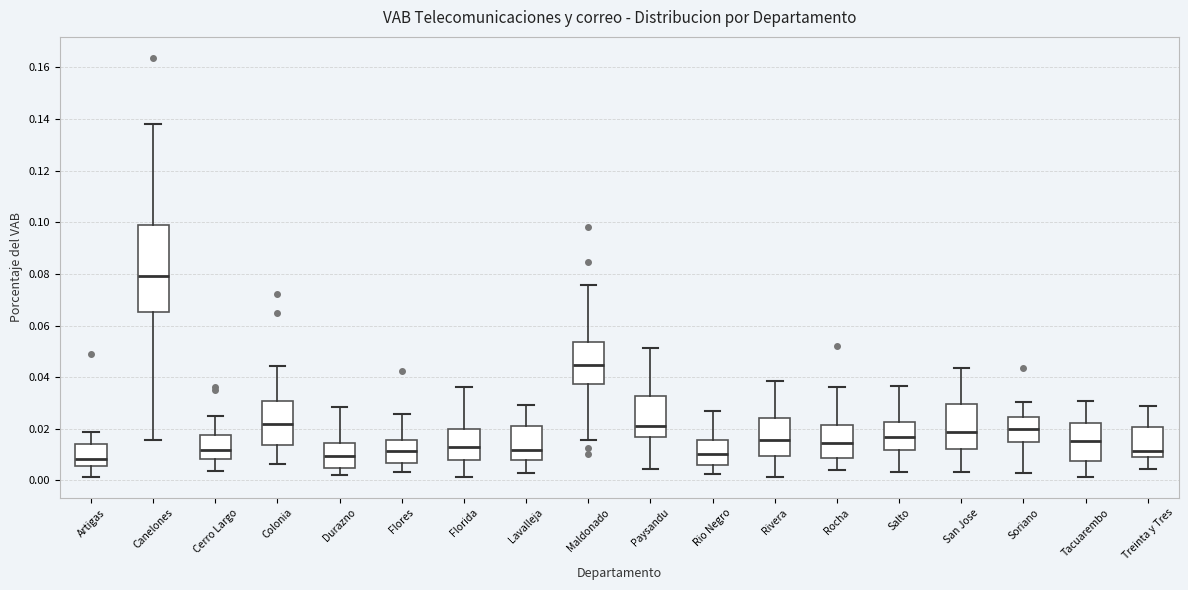

Comparing the boxes themselves (not the whiskers), which one is the tallest?

Canelones